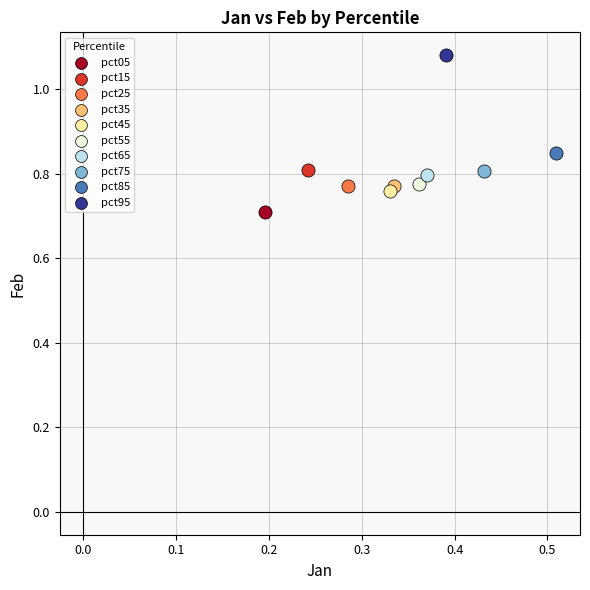

What are all the series names shown in the legend?

pct05, pct15, pct25, pct35, pct45, pct55, pct65, pct75, pct85, pct95